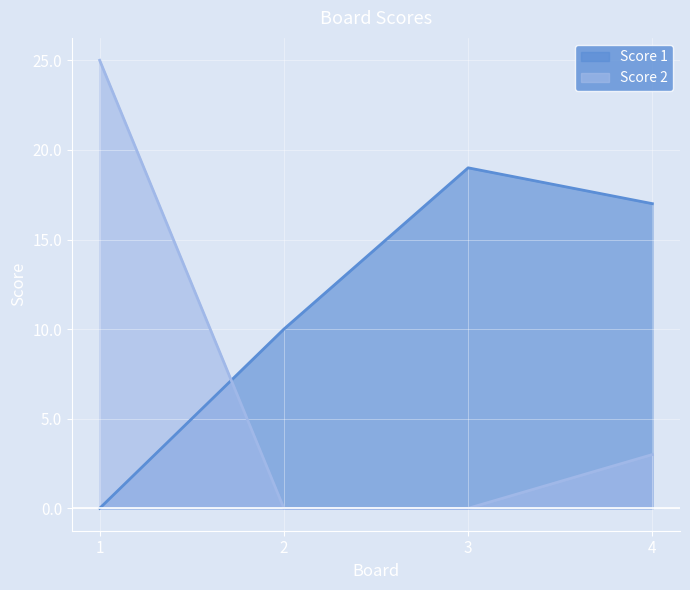

Is it true that Score 1 equals 19 at 3?

True